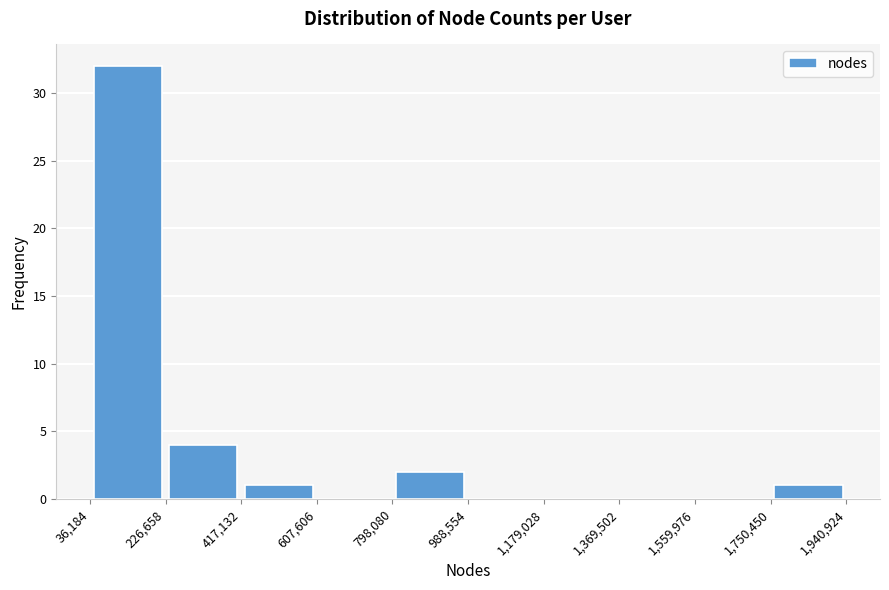

Reading left to right, transcribe this chart: for each bar, give the range it covers on the x-axis and its height. The values are not printed on the chart, so give them approximately, as read against the axis.

36,184 to 226,658: 32
226,658 to 417,132: 4
417,132 to 607,606: 1
607,606 to 798,080: 0
798,080 to 988,554: 2
988,554 to 1,179,028: 0
1,179,028 to 1,369,502: 0
1,369,502 to 1,559,976: 0
1,559,976 to 1,750,450: 0
1,750,450 to 1,940,924: 1